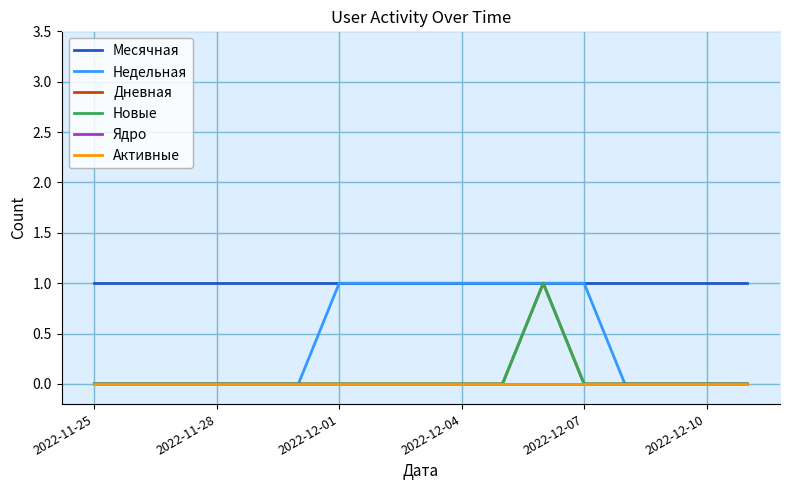

Which label corresponds to the largest value in the chart?

2022-11-25